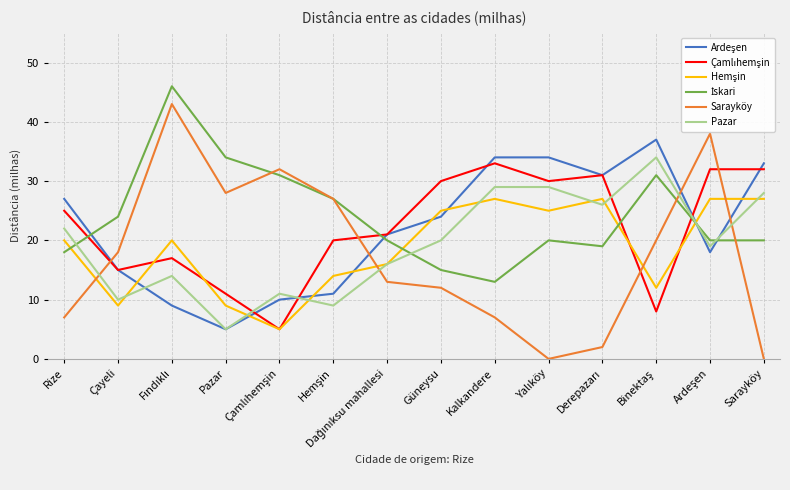

What position from the left is Güneysu?

8